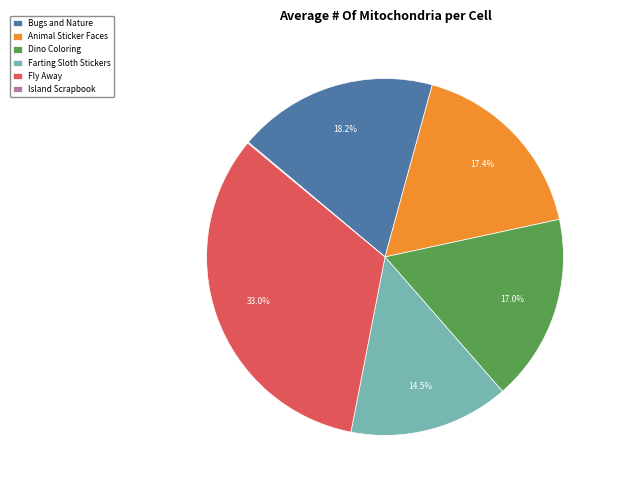

What portion of the pie excludes Animal Sticker Faces?

82.6%